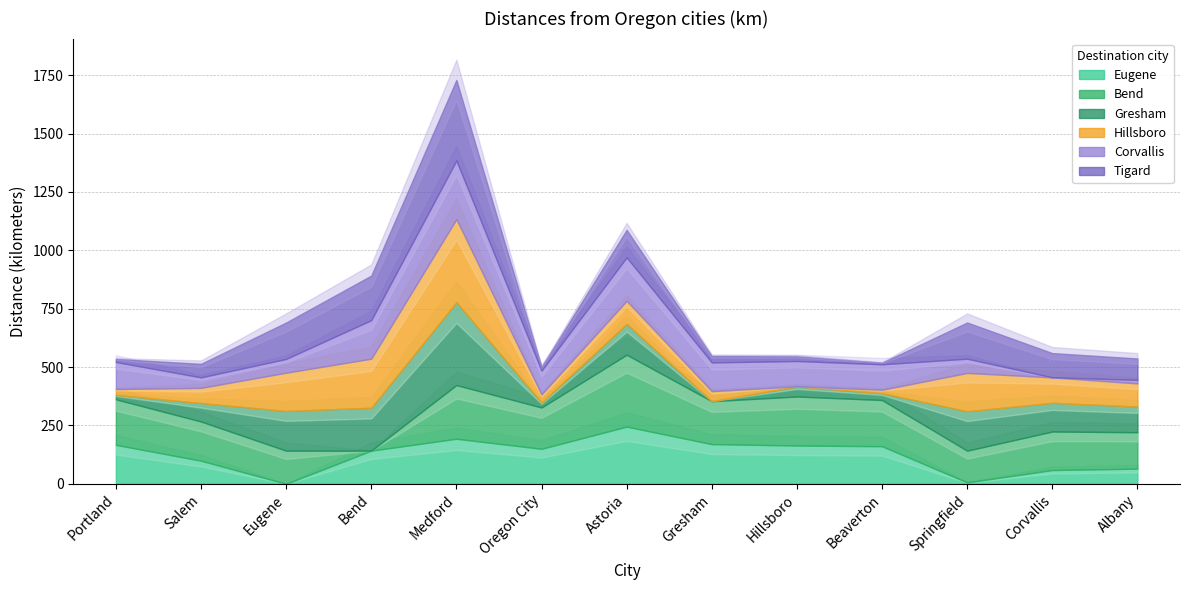

Reading left to right, what are all the values shown in this chart?

Eugene: Portland=167	Salem=99	Eugene=0	Bend=142	Medford=193	Oregon City=150	Astoria=245	Gresham=170	Hillsboro=164	Beaverton=161	Springfield=6	Corvallis=59	Albany=65
Bend: Portland=195	Salem=168	Eugene=142	Bend=0	Medford=230	Oregon City=177	Astoria=308	Gresham=184	Hillsboro=210	Beaverton=198	Springfield=136	Corvallis=165	Albany=156
Gresham: Portland=19	Salem=79	Eugene=170	Bend=184	Medford=355	Oregon City=21	Astoria=132	Gresham=0	Hillsboro=43	Beaverton=29	Springfield=169	Corvallis=123	Albany=110
Hillsboro: Portland=25	Salem=65	Eugene=164	Bend=210	Medford=356	Oregon City=35	Astoria=99	Gresham=43	Hillsboro=0	Beaverton=15	Springfield=164	Corvallis=109	Albany=99
Corvallis: Portland=116	Salem=45	Eugene=59	Bend=165	Medford=251	Oregon City=102	Astoria=186	Gresham=123	Hillsboro=109	Beaverton=109	Springfield=61	Corvallis=0	Albany=15
Tigard: Portland=13	Salem=58	Eugene=156	Bend=191	Medford=345	Oregon City=15	Astoria=118	Gresham=27	Hillsboro=20	Beaverton=7	Springfield=155	Corvallis=104	Albany=92